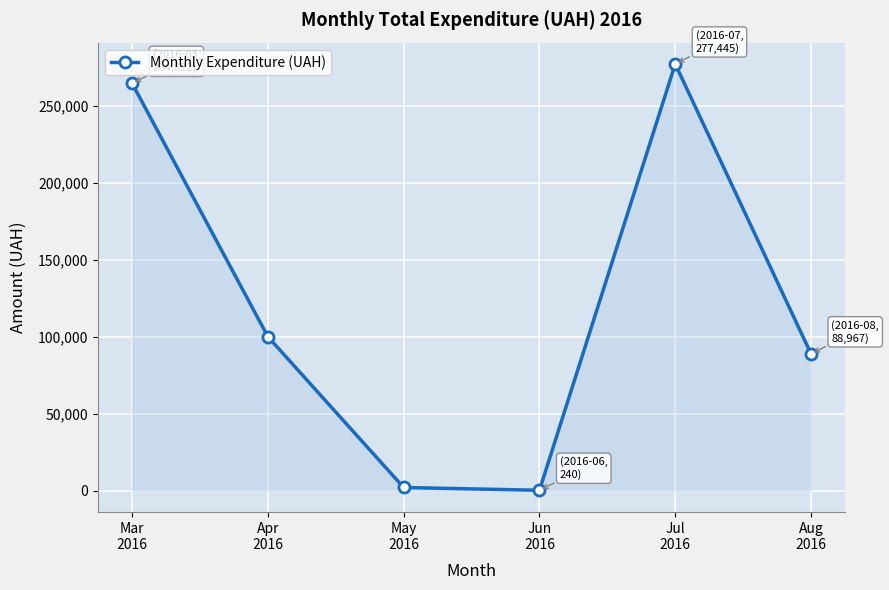

What is the value of the 5th point from the left?

277444.5